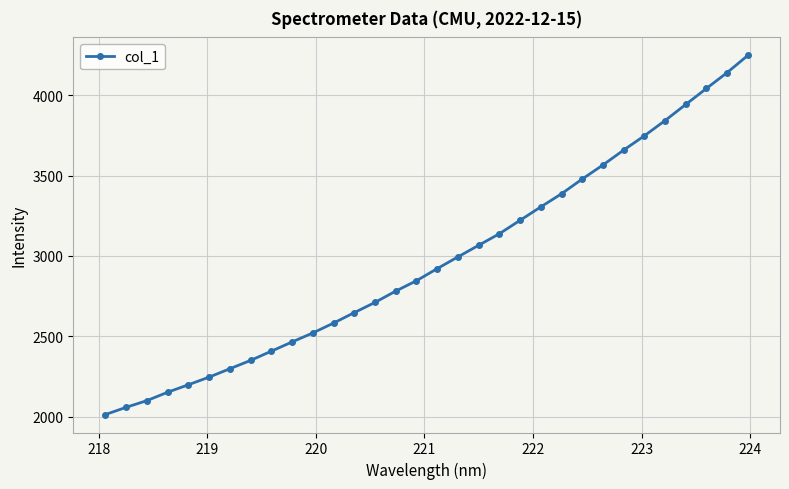

How many lines are shown in the chart?

1